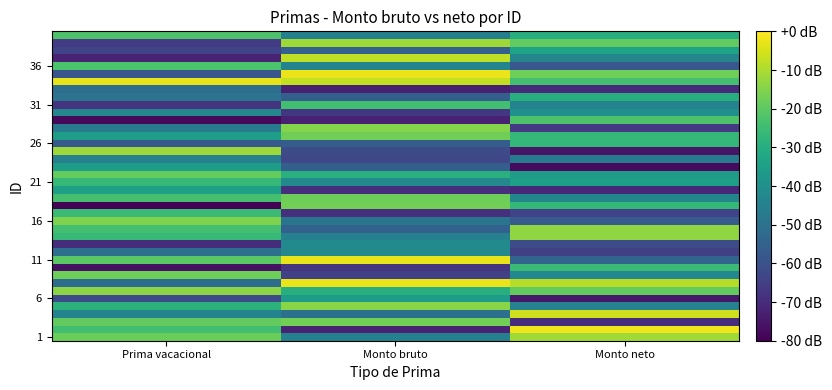

Which has a higher value, Monto neto or Prima vacacional?

Monto neto